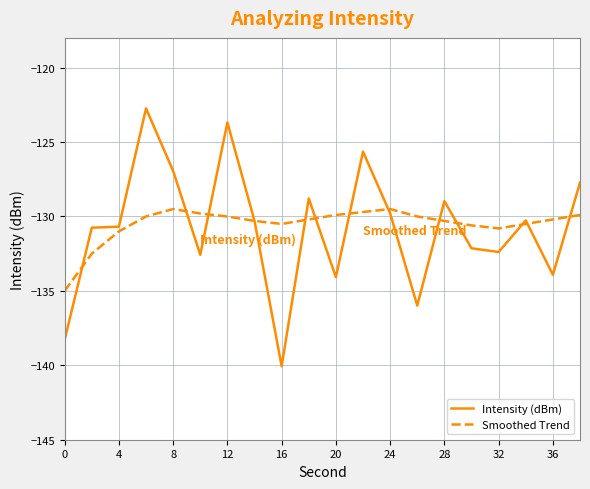

What is the maximum value for Smoothed Trend?

-129.5